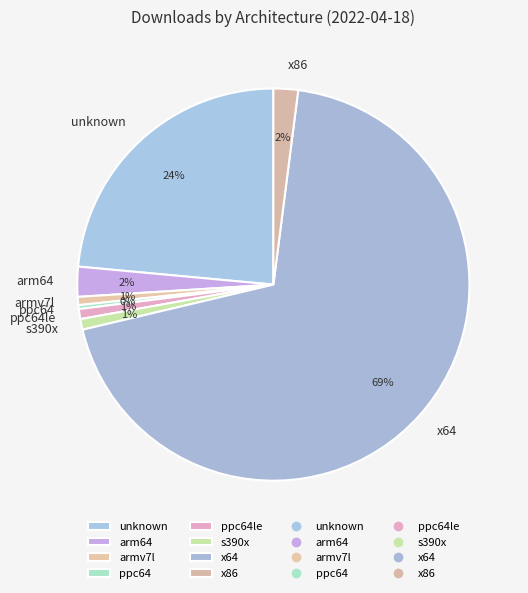

Combined, do x86 and ppc64le account for over 50%?

No